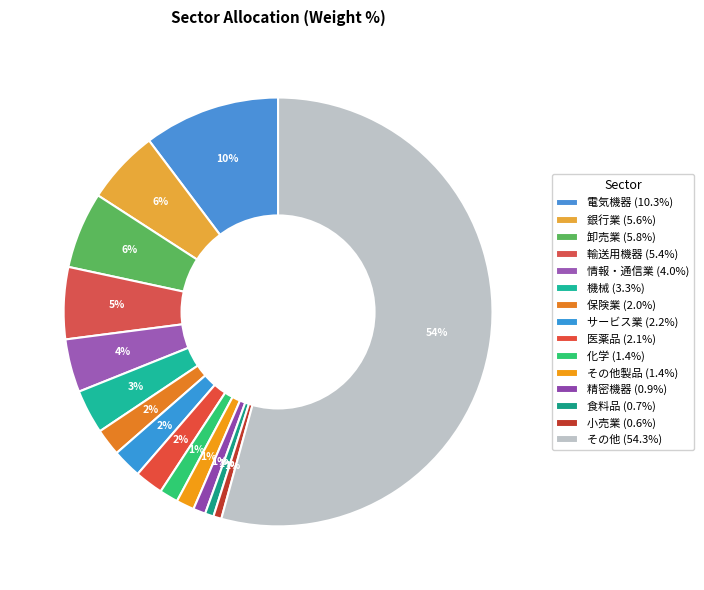

How many segments does this pie chart have?

15